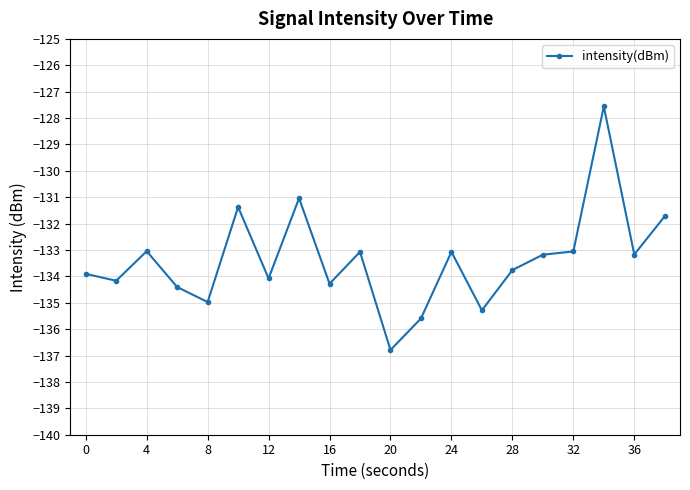

What is the difference between the second highest and second lowest values?

4.6